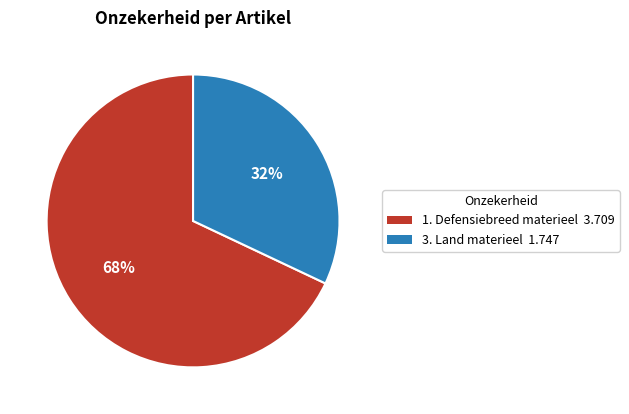

Which has a higher value, 3. Land materieel 1.747 or 1. Defensiebreed materieel 3.709?

1. Defensiebreed materieel 3.709